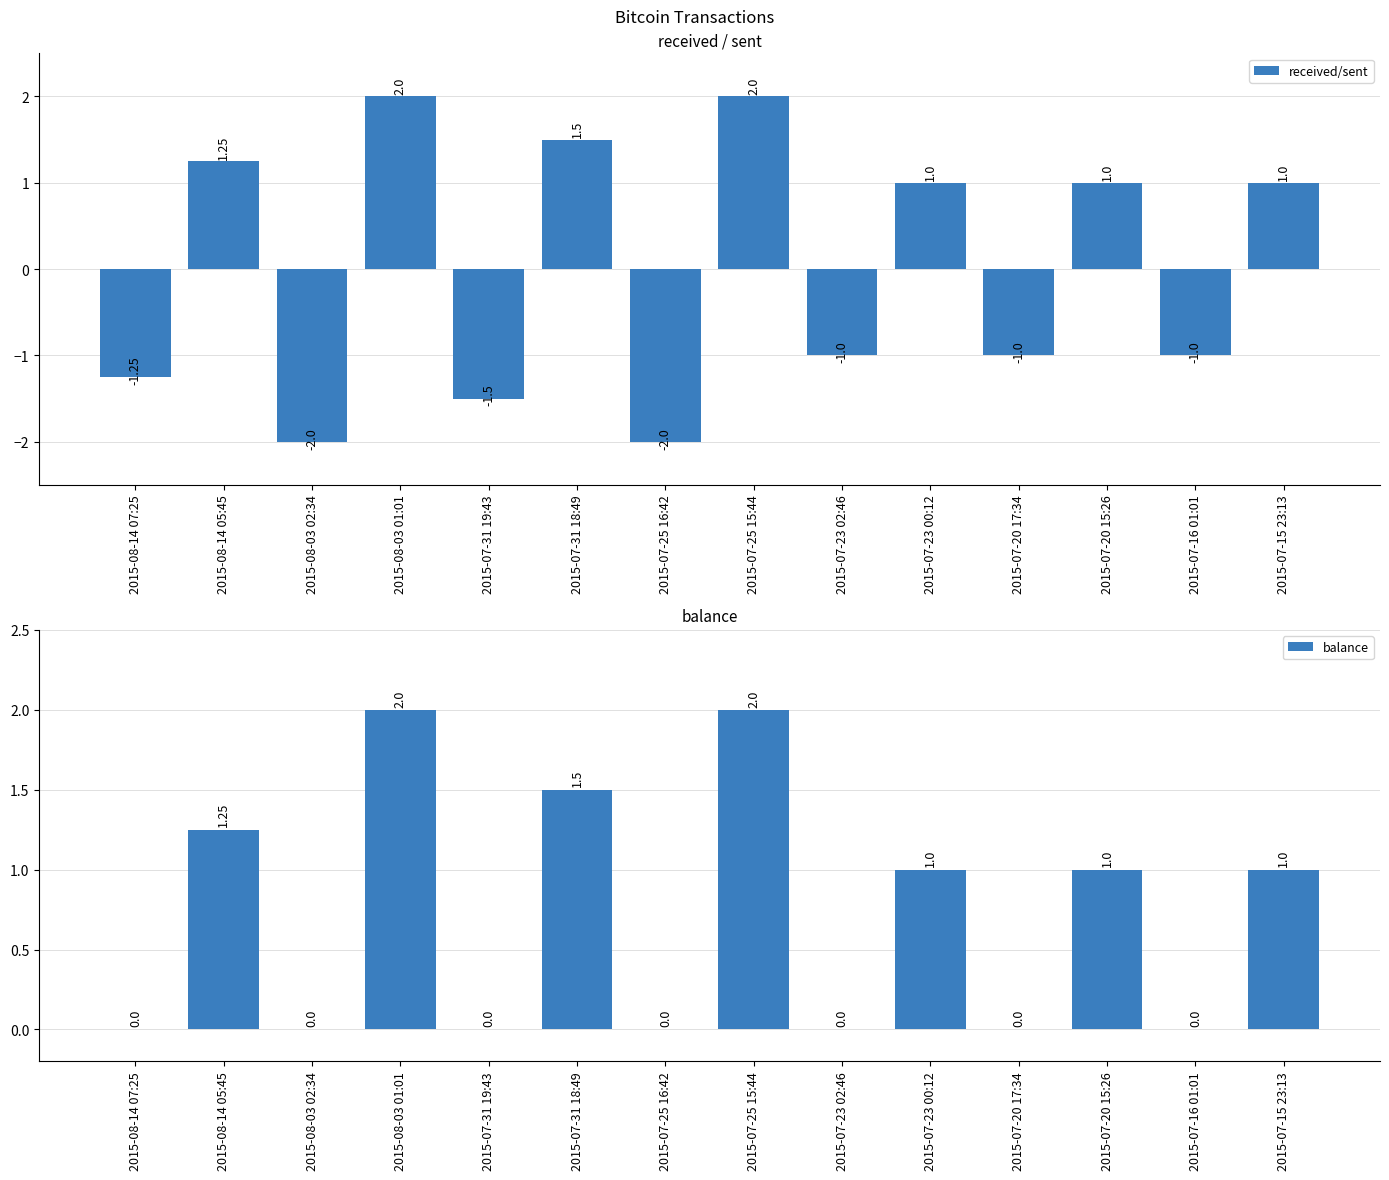

What is the value of the balance bar at the 10th from the left?

1.0